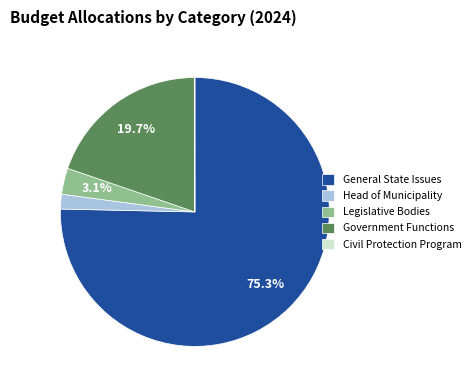

Which category has the biggest portion of the pie?

General State Issues